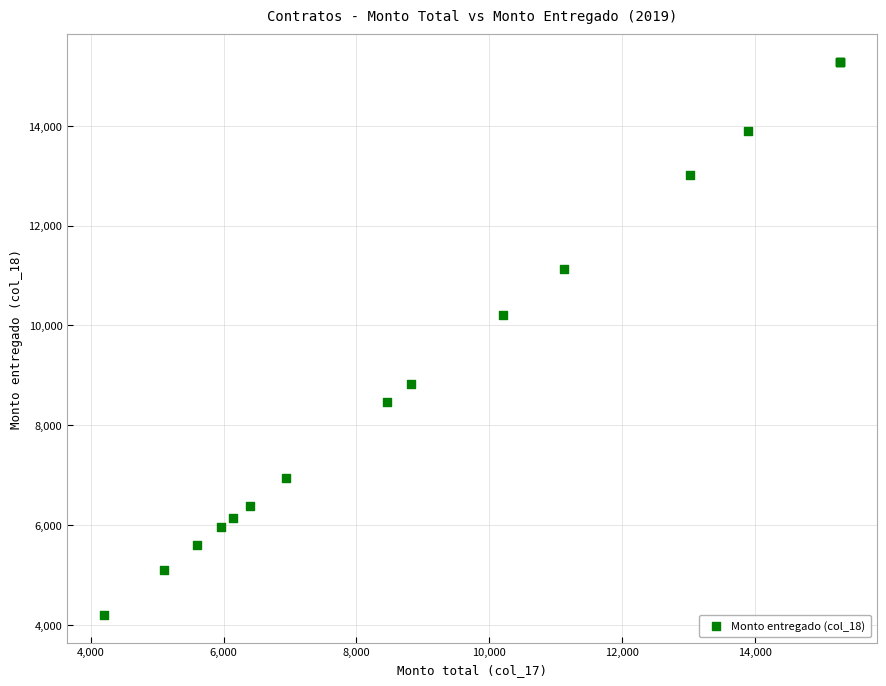

What Y value in the scatter plot is closest to 9740?

10201.4